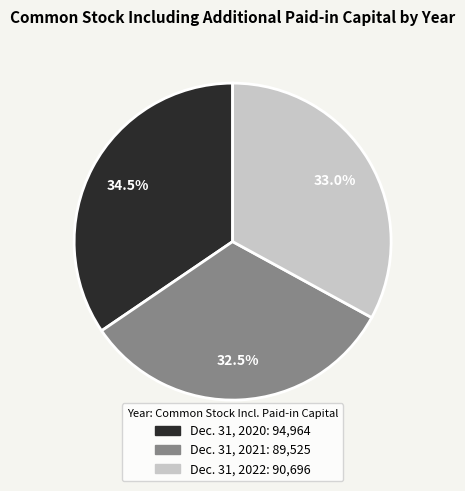

Between Dec. 31, 2020 and Dec. 31, 2022, which is larger?

Dec. 31, 2020